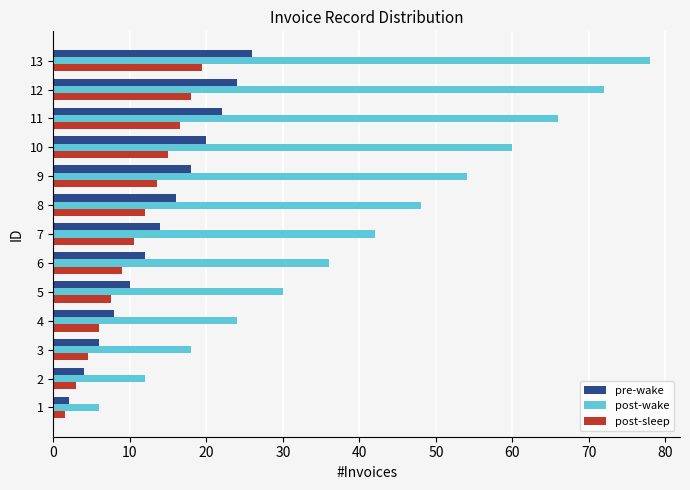

Rank the series by their maximum value, from highest to lowest.

post-wake, pre-wake, post-sleep